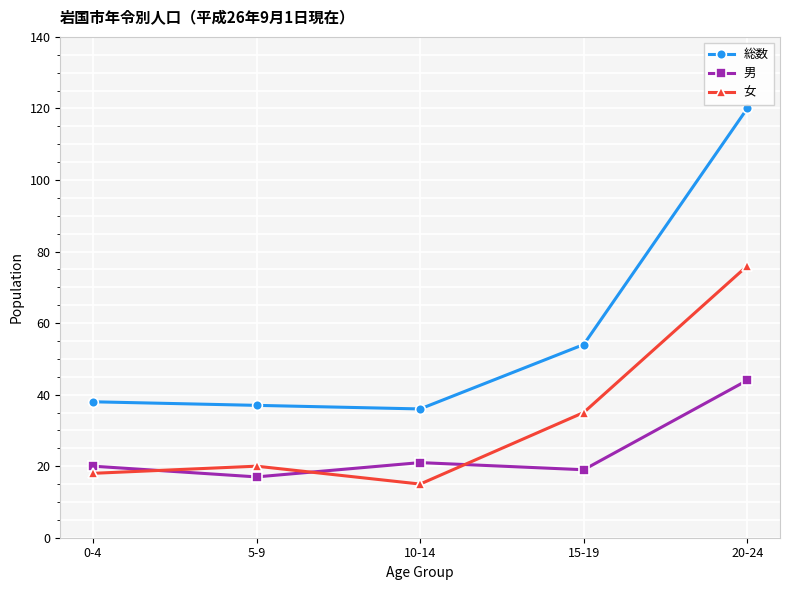

What position from the left is 15-19?

4